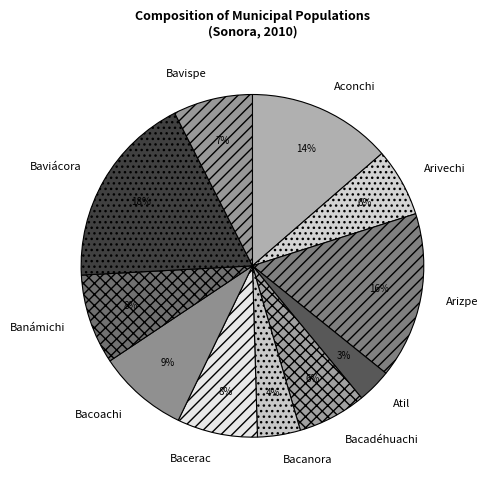

Which slice is the largest?

Baviácora